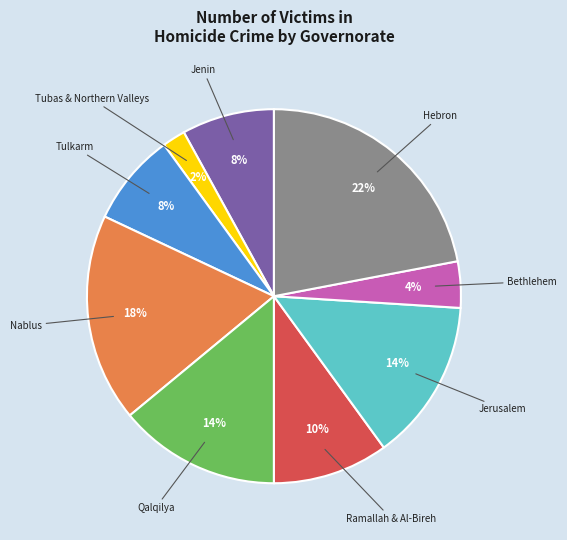

To the nearest percent, what percentage of the pie is Qalqilya?

14%